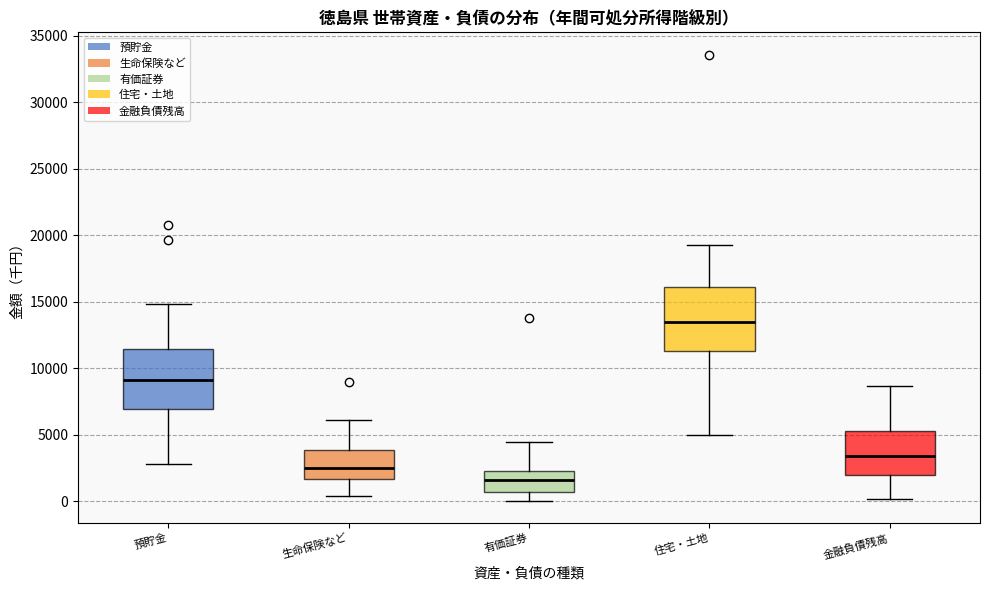

Which box's median line is the highest?

住宅・土地